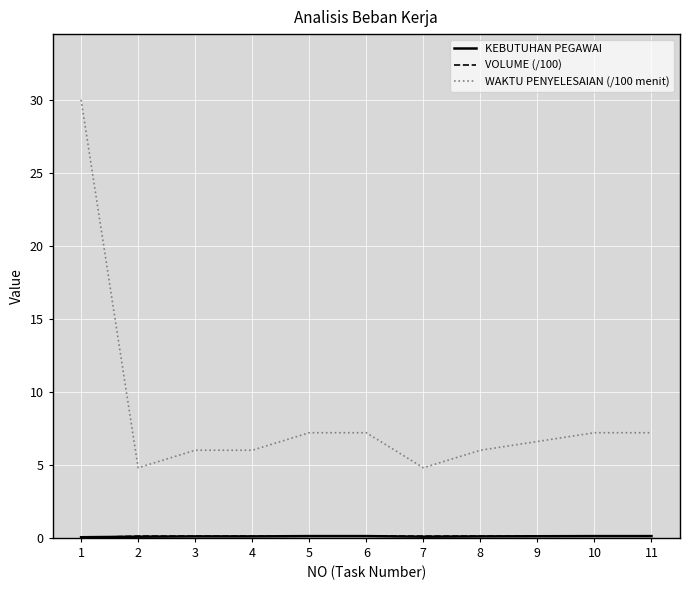

Which series has the largest range (max minus min)?

WAKTU PENYELESAIAN (/100 menit)